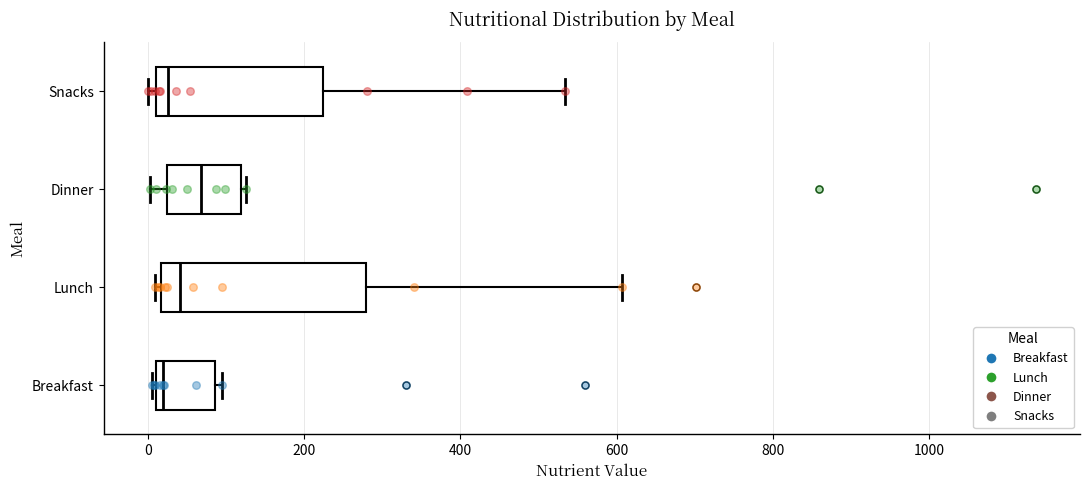

Reading bottom to top, transcribe this box plot: for each box, give where its median line is, the range the box spans, and where its two whiskers end, as read against the x-axis. The values are not printed on the chart, so give them approximately, as read against the axis.

Breakfast: median 20 (just right of the box's left edge), box 20 to 80, whiskers 0 to 100
Lunch: median 40, box 20 to 280, whiskers 0 to 600
Dinner: median 60, box 20 to 120, whiskers 0 to 120 (just right of the box's right edge)
Snacks: median 20 (just right of the box's left edge), box 20 to 220, whiskers 0 to 540